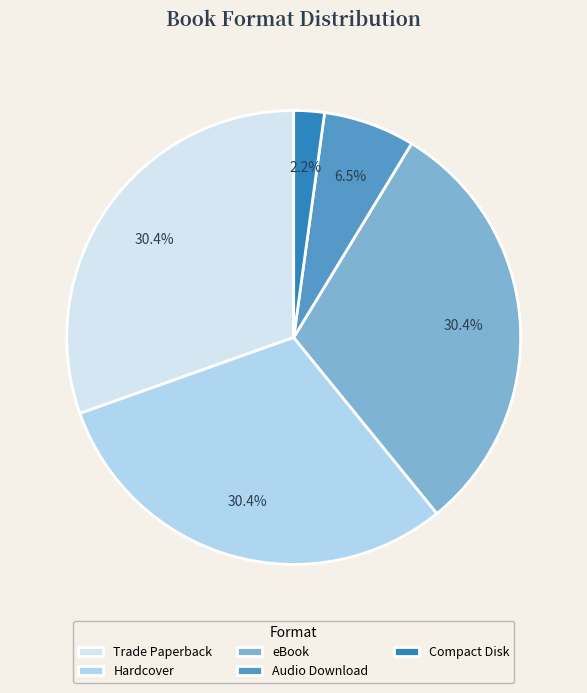

To the nearest percent, what is the average slice percentage?

20%